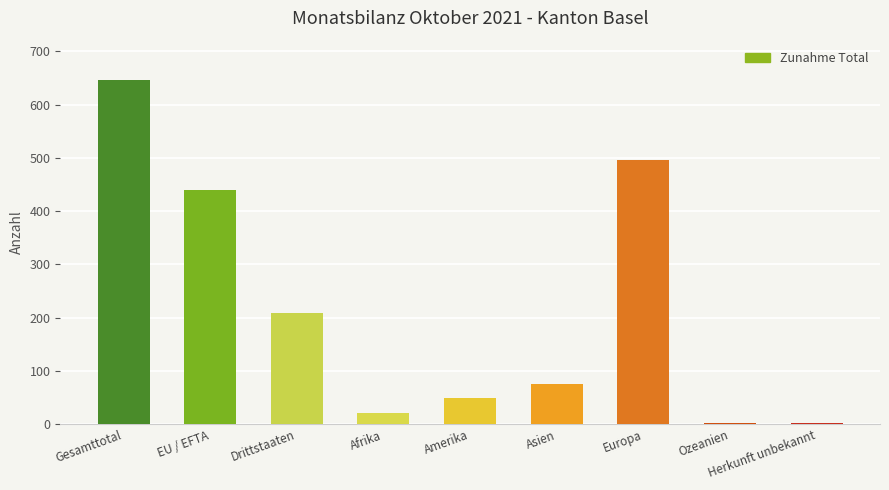

What is the greatest value displayed?

647